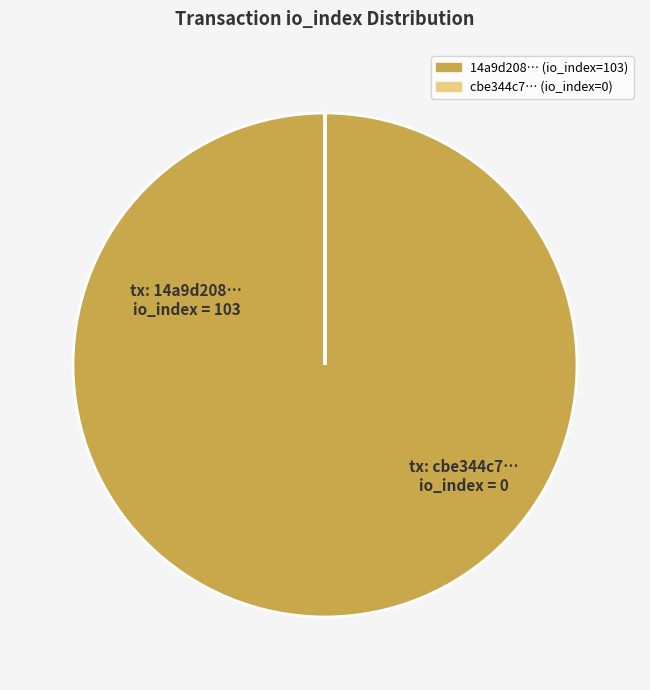

Is there a majority slice in this chart?

Yes